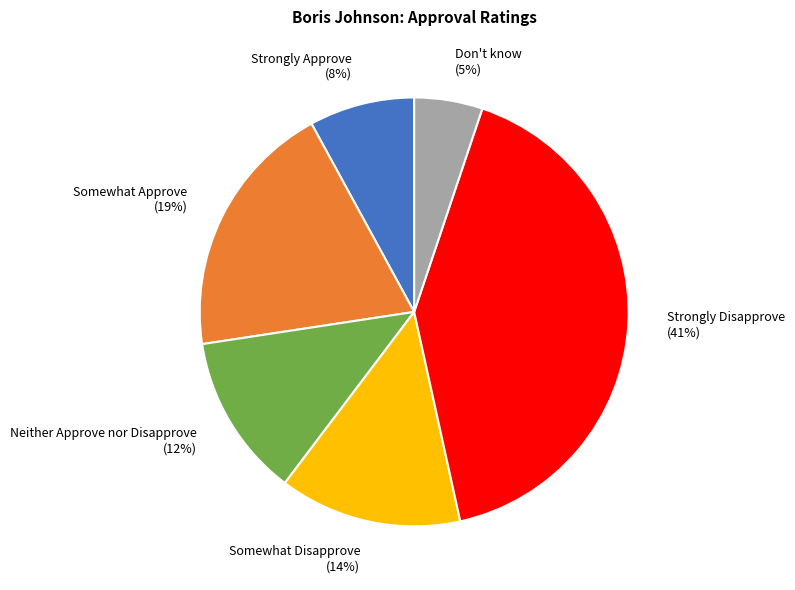

Is there any slice that represents more than half of the pie?

No